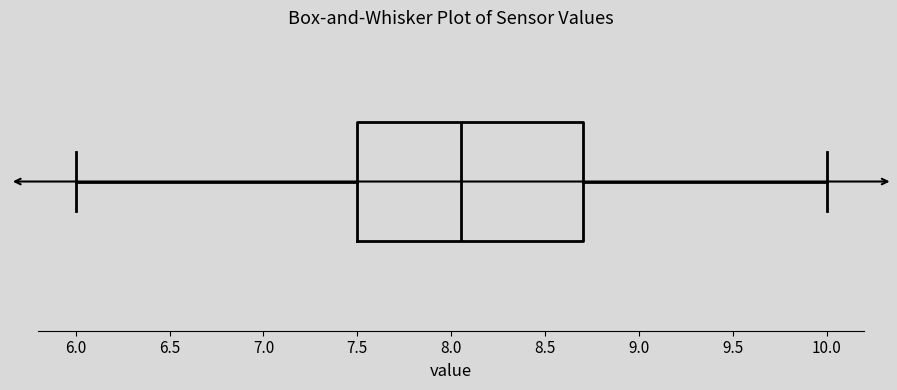

Where does the median line of the box sit on the x-axis? The values are not printed on the chart, so give them approximately, as read against the axis.

8.05